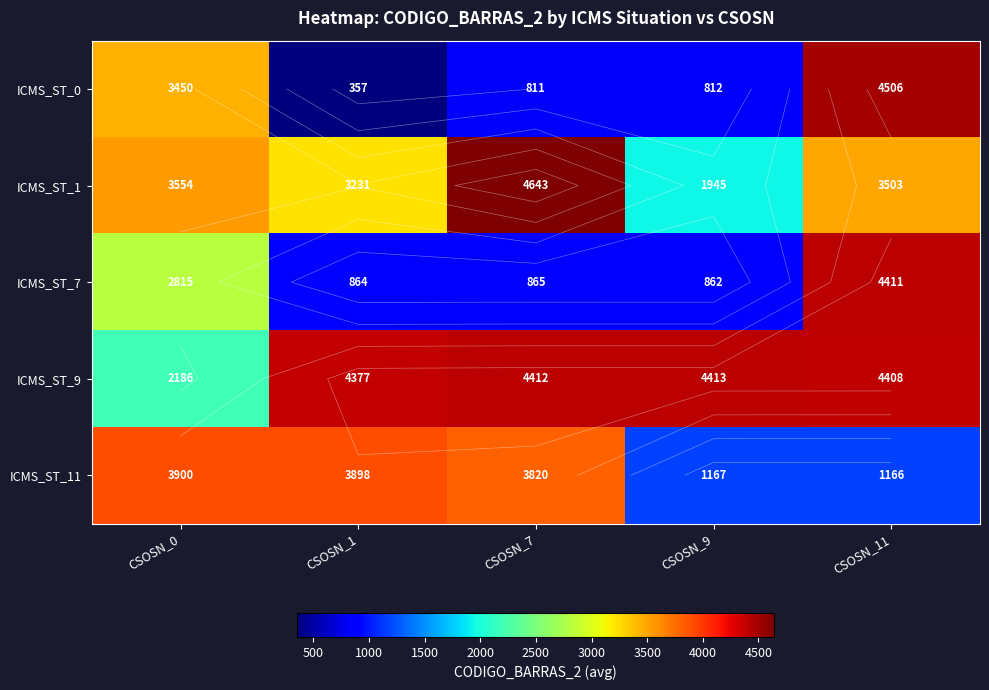

The ICMS_ST_11 series shows 2234 at CSOSN_1. True or false?

False